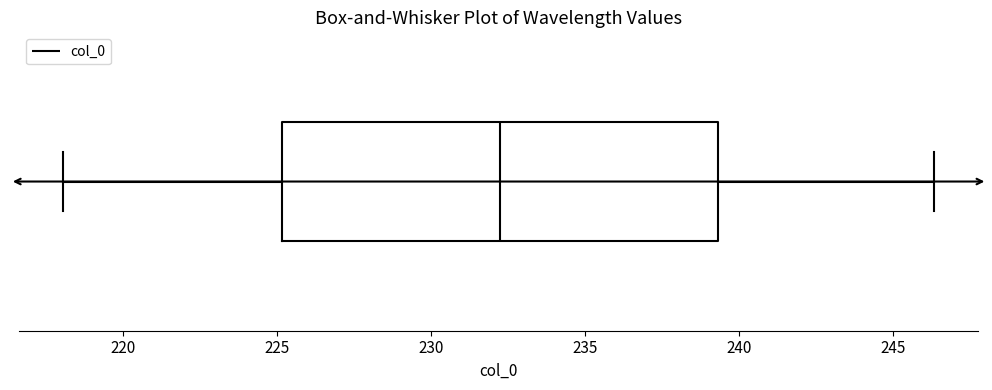

Transcribe this box plot: give where the median line is, the range the box spans, and where the two whiskers end, as read against the x-axis. The values are not printed on the chart, so give them approximately, as read against the axis.

median 232.5, box 225.0 to 239.5, whiskers 218.0 to 246.5